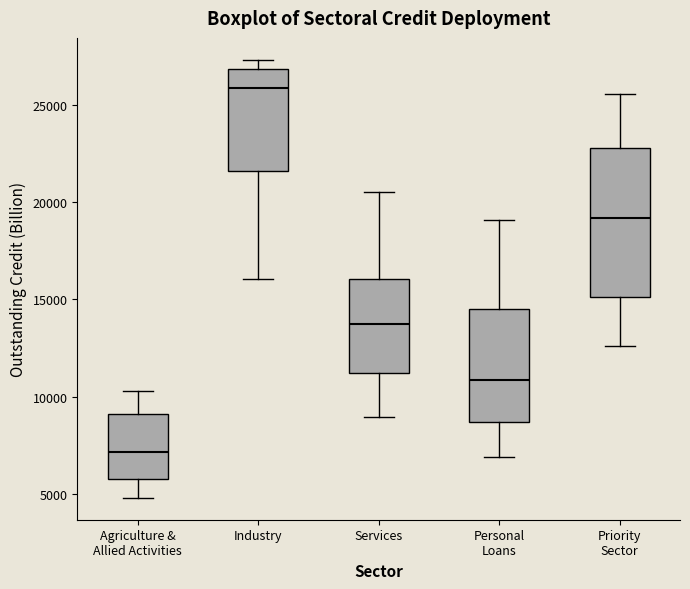

Reading left to right, transcribe this box plot: for each box, give where its median line is, the range the box spans, and where its two whiskers end, as read against the y-axis. The values are not printed on the chart, so give them approximately, as read against the axis.

Agriculture & Allied Activities: median 7000, box 6000 to 9000, whiskers 5000 to 10500
Industry: median 26000, box 21500 to 27000, whiskers 16000 to 27500
Services: median 14000, box 11000 to 16000, whiskers 9000 to 20500
Personal Loans: median 11000, box 8500 to 14500, whiskers 7000 to 19000
Priority Sector: median 19000, box 15000 to 23000, whiskers 12500 to 25500